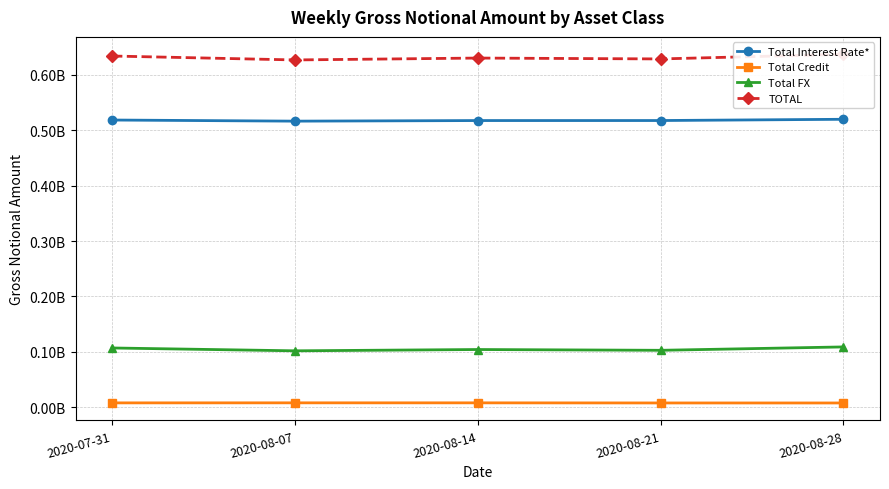

True or false: Total Credit has a value of 10821062 at 2020-08-07.

False